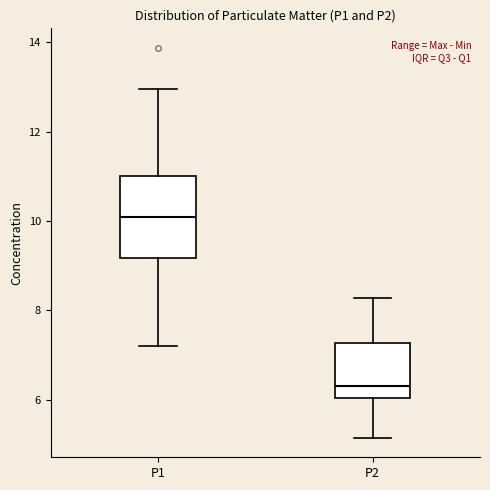

Reading left to right, transcribe this box plot: for each box, give where its median line is, the range the box spans, and where its two whiskers end, as read against the y-axis. The values are not printed on the chart, so give them approximately, as read against the axis.

P1: median 10.0, box 9.2 to 11.0, whiskers 7.2 to 13.0
P2: median 6.4, box 6.0 to 7.2, whiskers 5.2 to 8.2